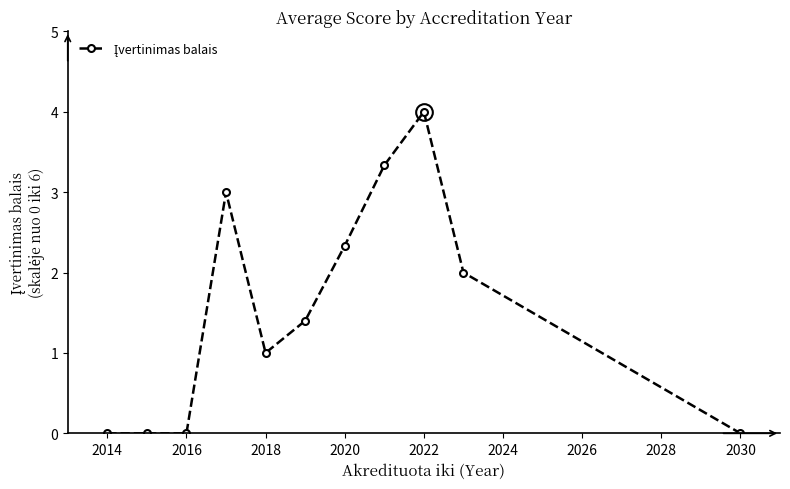

What is the difference between the maximum and minimum values?

4.0